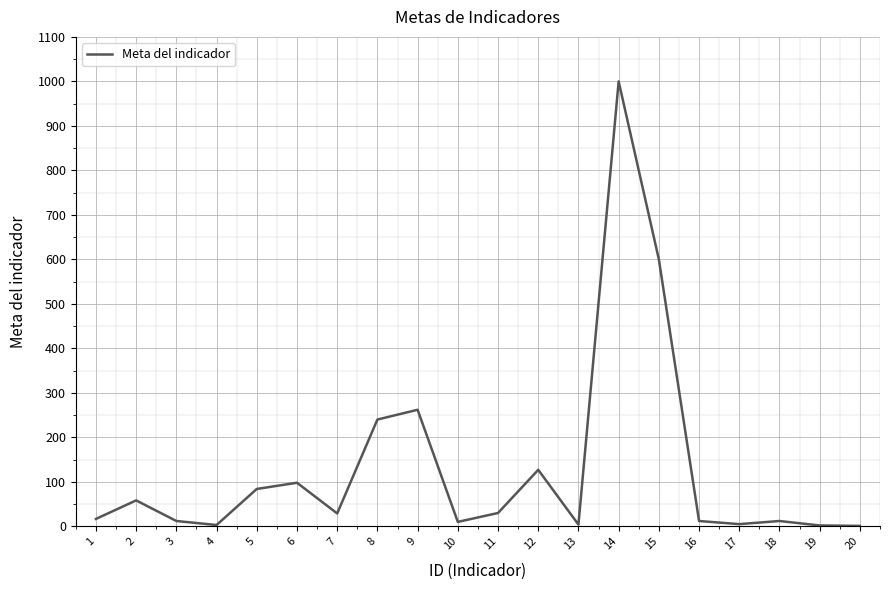

What is the average value?

130.3